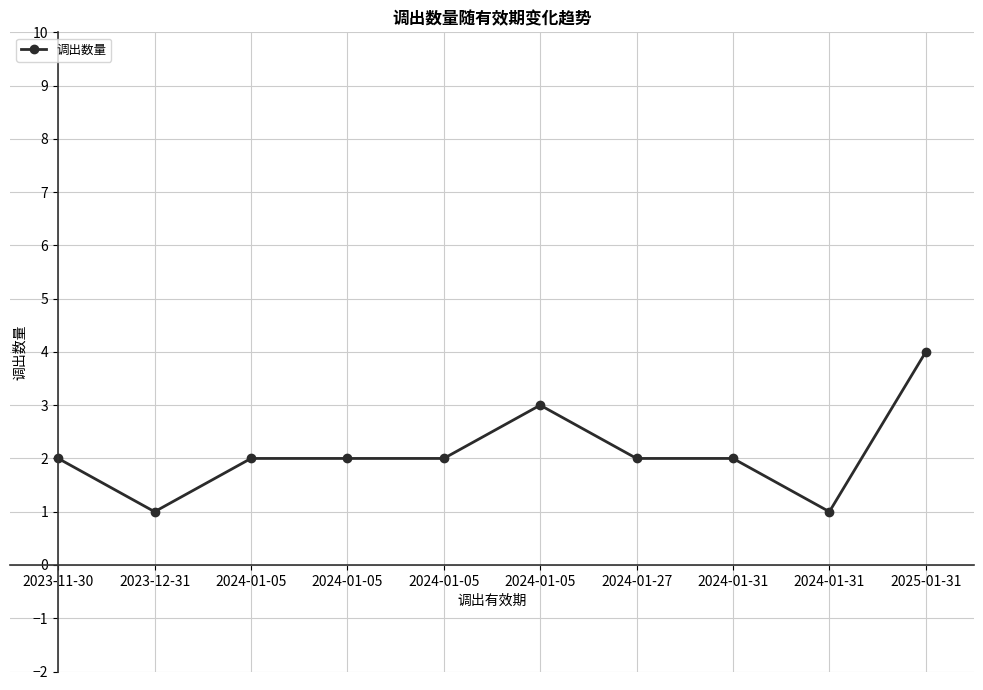

What is the ratio of the value at 2024-01-31 to the value at 2024-01-31?

2.0